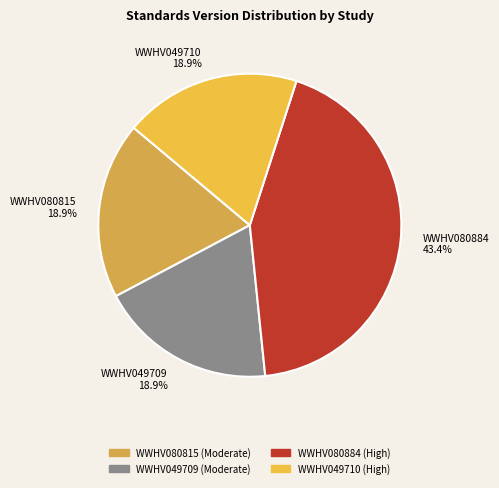

To the nearest percent, what is the average slice percentage?

25%